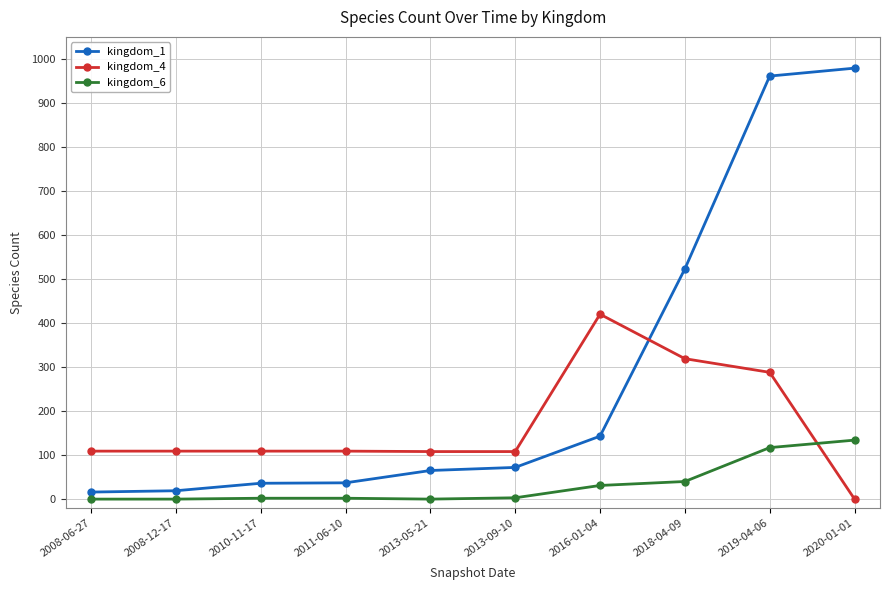

Between which two adjacent categories do kingdom_4 and kingdom_6 first intersect?

2019-04-06 and 2020-01-01